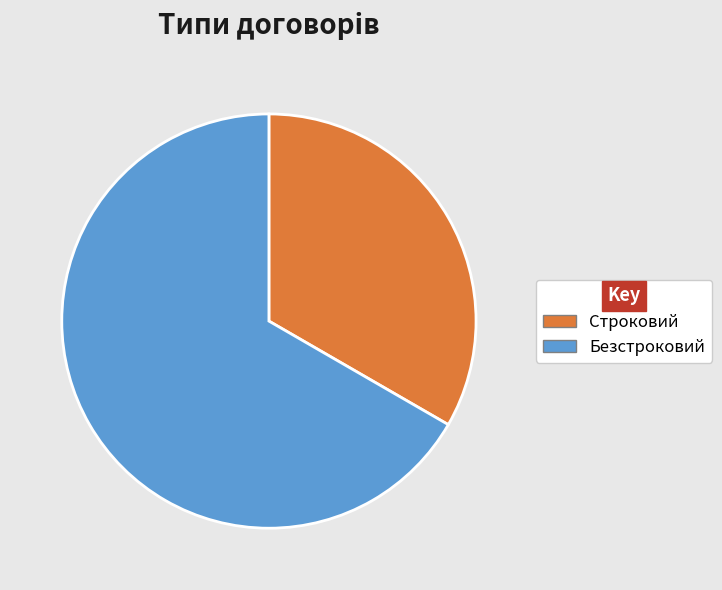

Approximately how many times larger is the value at Безстроковий compared to Строковий?

2.0